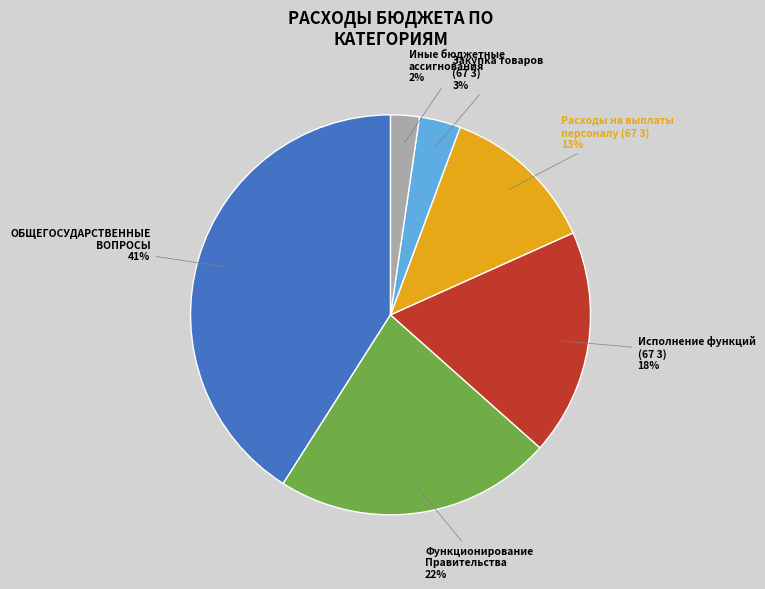

True or false: Функционирование Правительства accounts for 22% of the total.

True